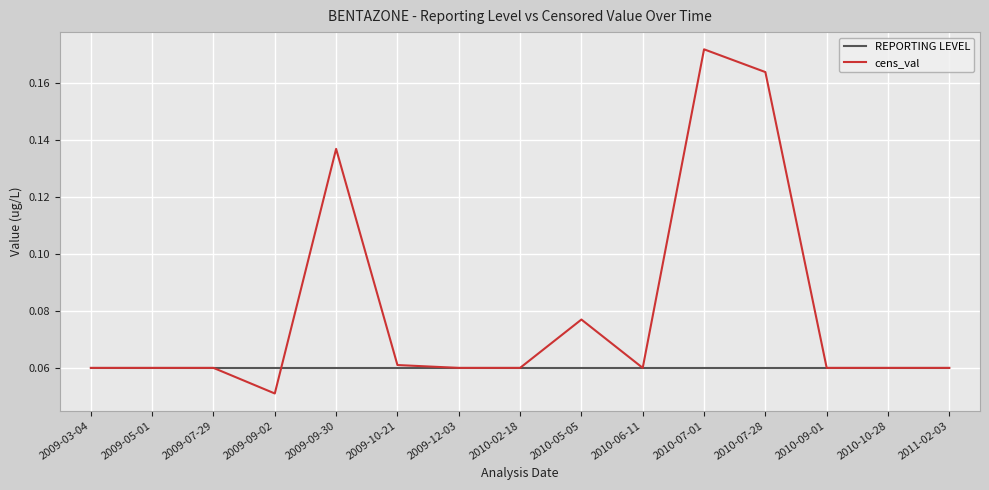

Rank the series by their maximum value, from highest to lowest.

cens_val, REPORTING LEVEL